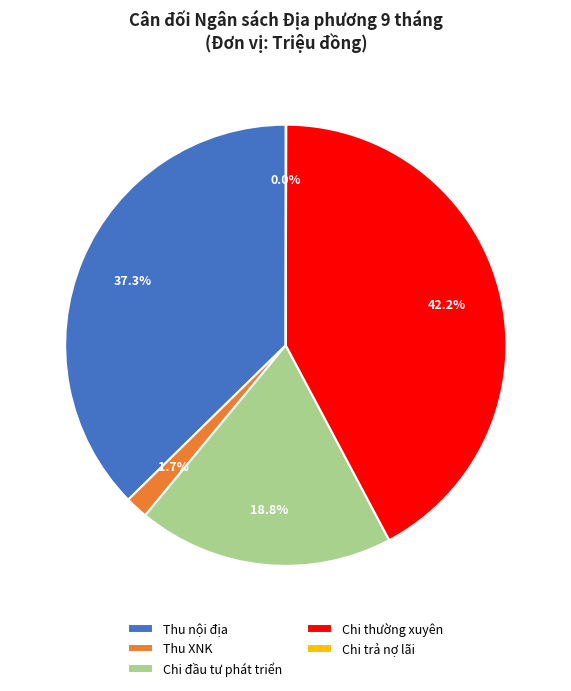

What portion of the pie excludes Thu XNK?

98.3%